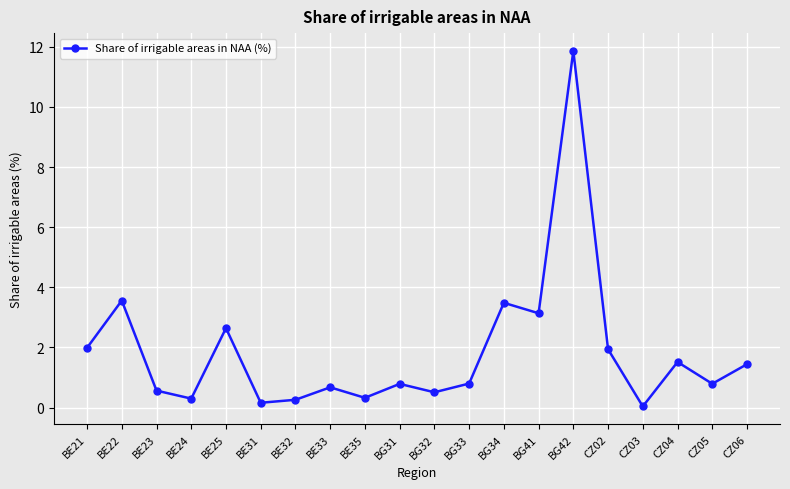

True or false: the data shows 0.2 at BE31.

True